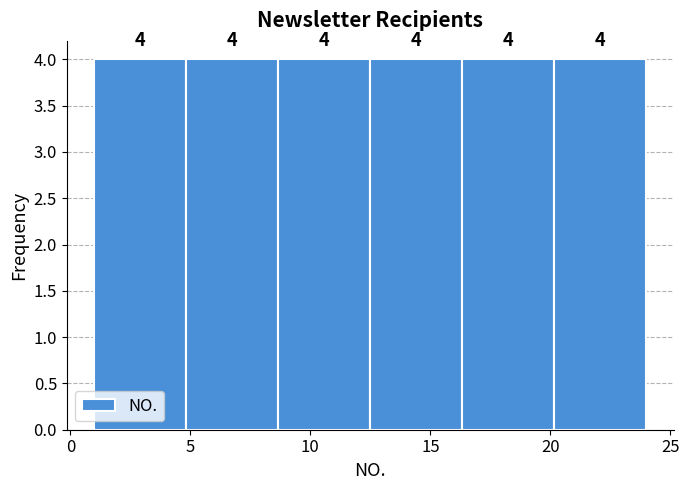

What is the height of the bar covering 8.5 to 12.5 on the x-axis? The bar edges are not printed on the chart, so give them approximately, as read against the axis.

4